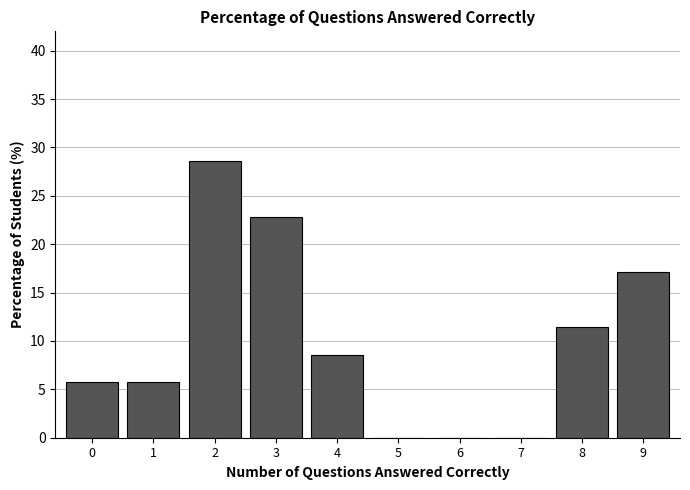

Reading left to right, what are all the values shown in this chart?

0=5.7	1=5.7	2=28.6	3=22.9	4=8.6	5=0.0	6=0.0	7=0.0	8=11.4	9=17.1